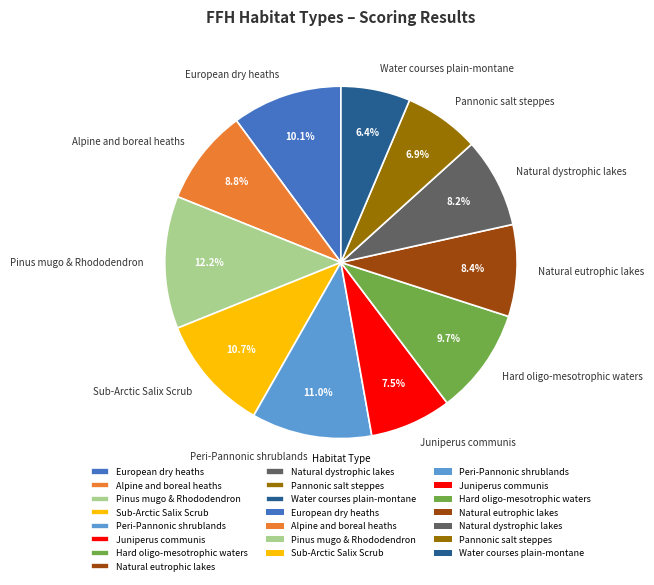

Between Peri-Pannonic shrublands and Hard oligo-mesotrophic waters, which is larger?

Peri-Pannonic shrublands